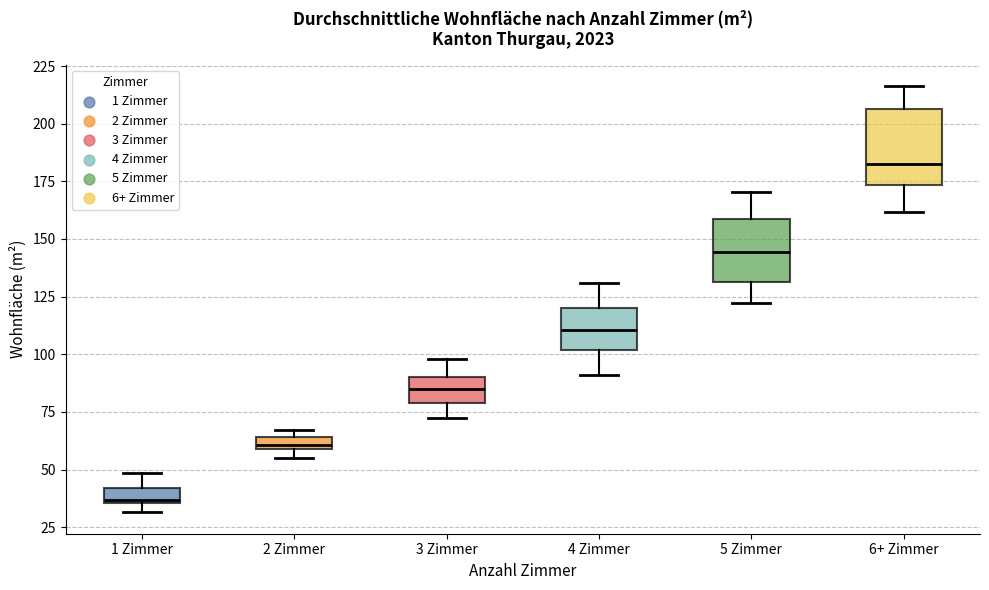

Where is the upper edge of the box for 5 Zimmer on the y-axis? The values are not printed on the chart, so give them approximately, as read against the axis.

160